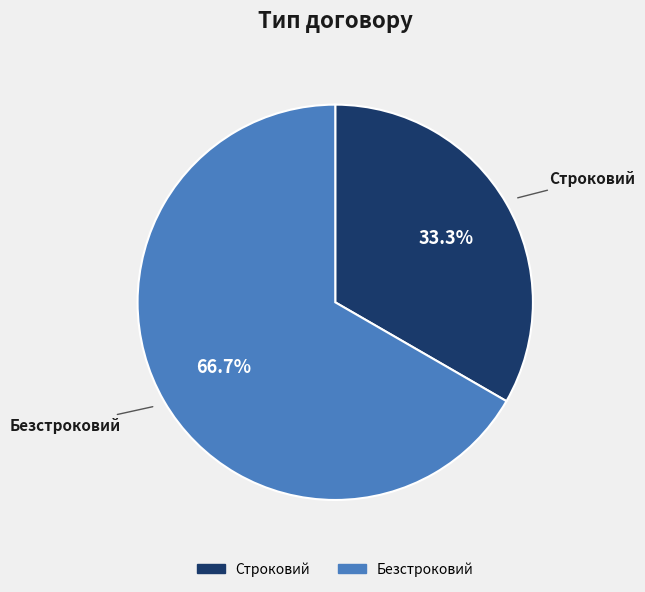

Does Безстроковий represent more than half of the total?

Yes